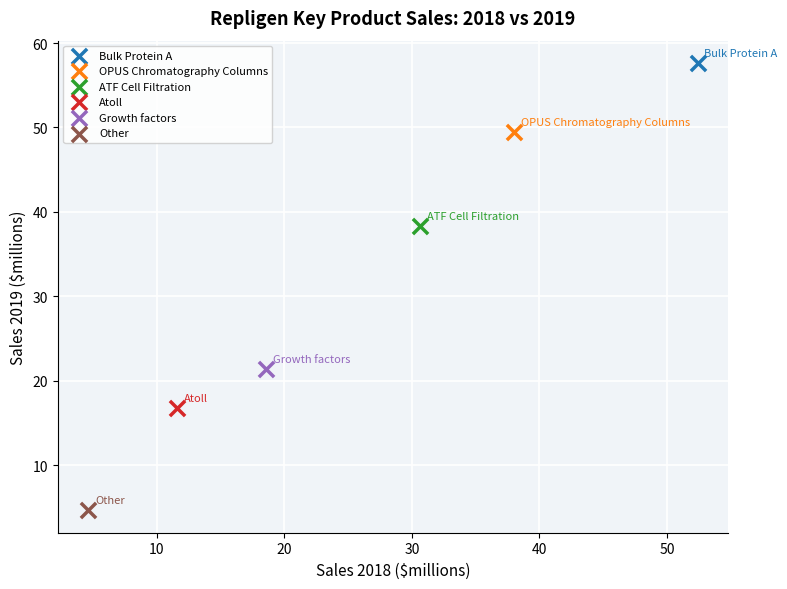

What are all the series names shown in the legend?

Bulk Protein A, OPUS Chromatography Columns, ATF Cell Filtration, Atoll, Growth factors, Other